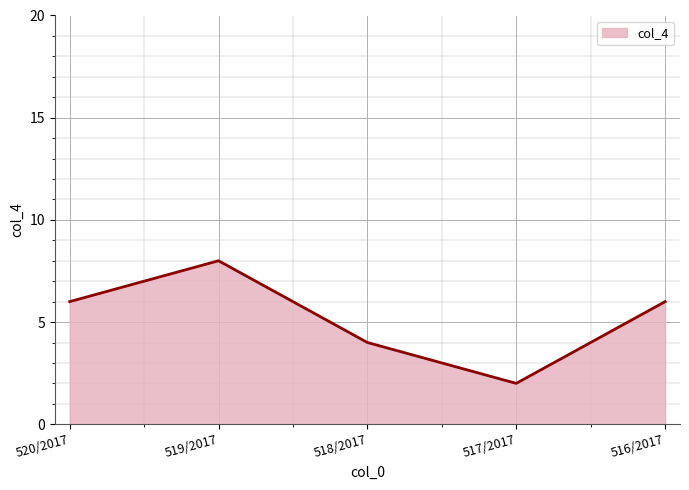

Which label corresponds to the smallest value in the chart?

517/2017